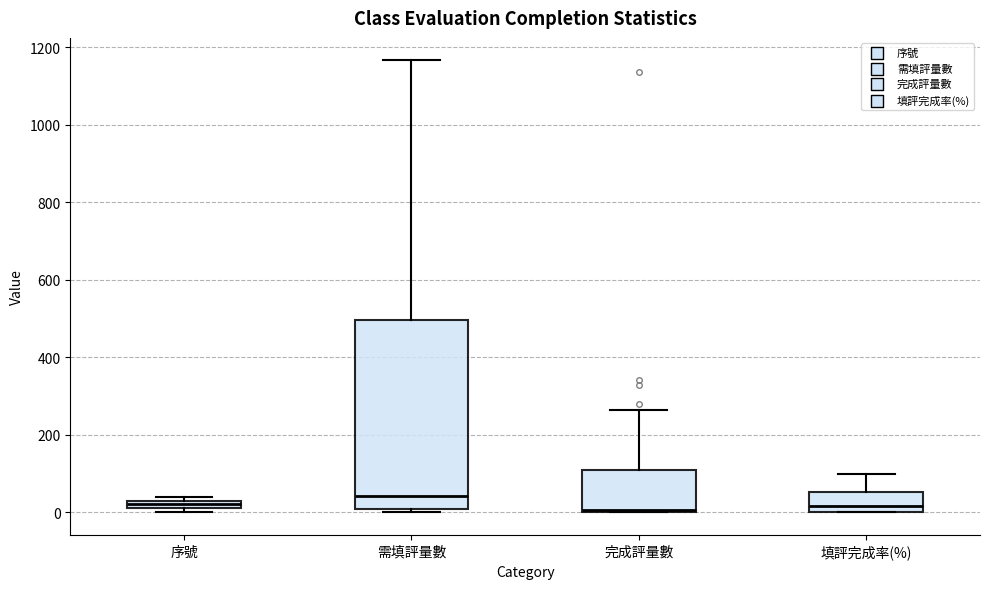

Which box is the tallest, from its lower edge to its upper edge?

需填評量數